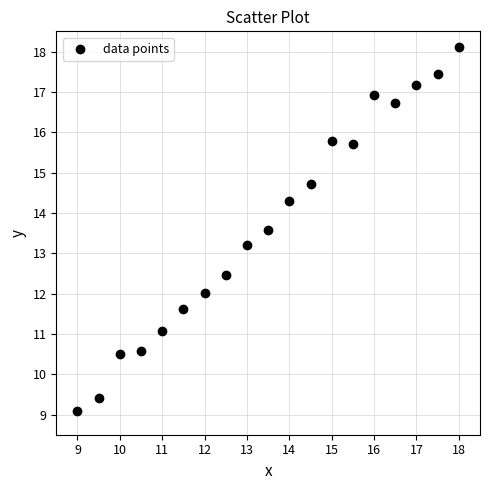

What is the range of X values (max minus min)?

9.0